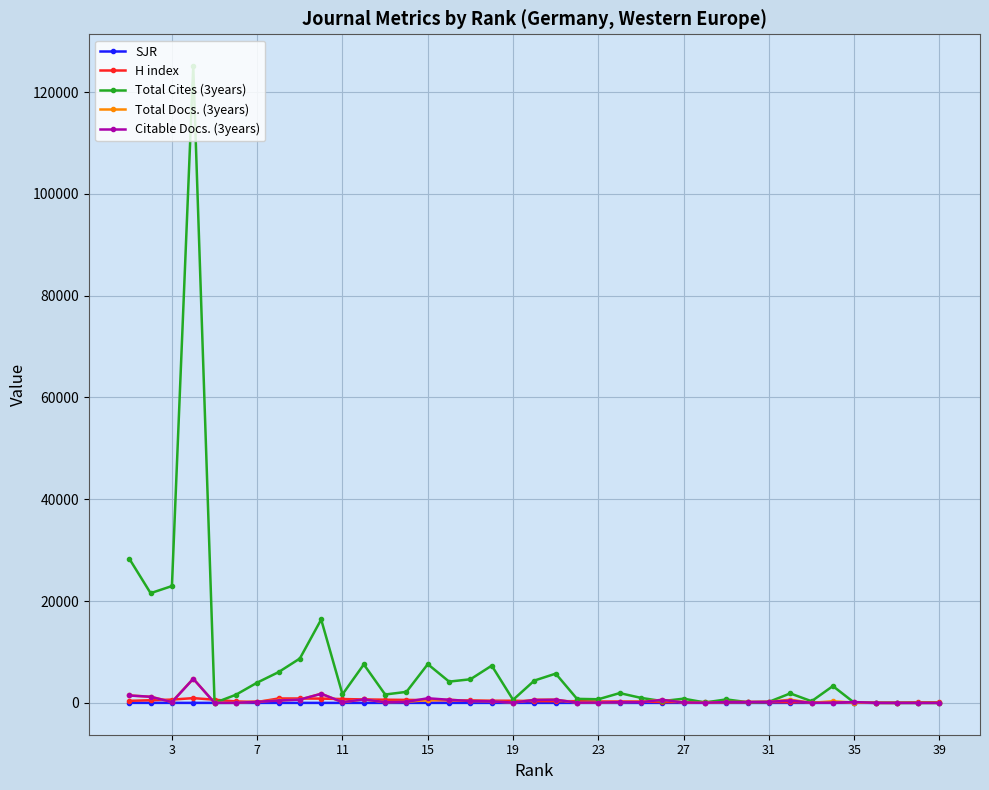

Which series has the widest spread of values?

Total Cites (3years)